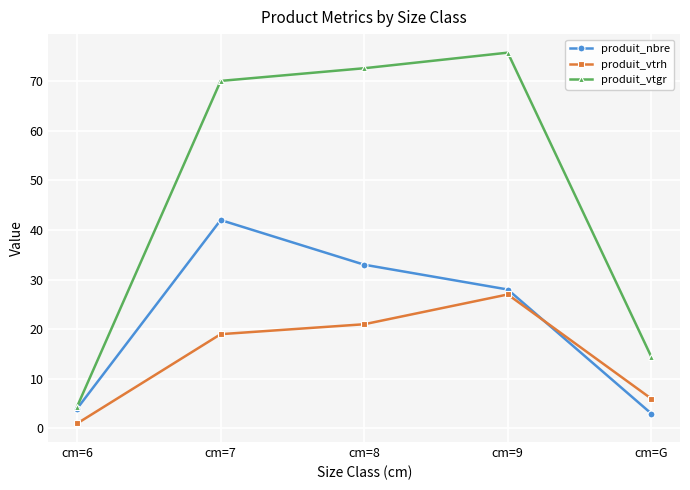

True or false: produit_nbre has more than 1 interior local peaks.

False